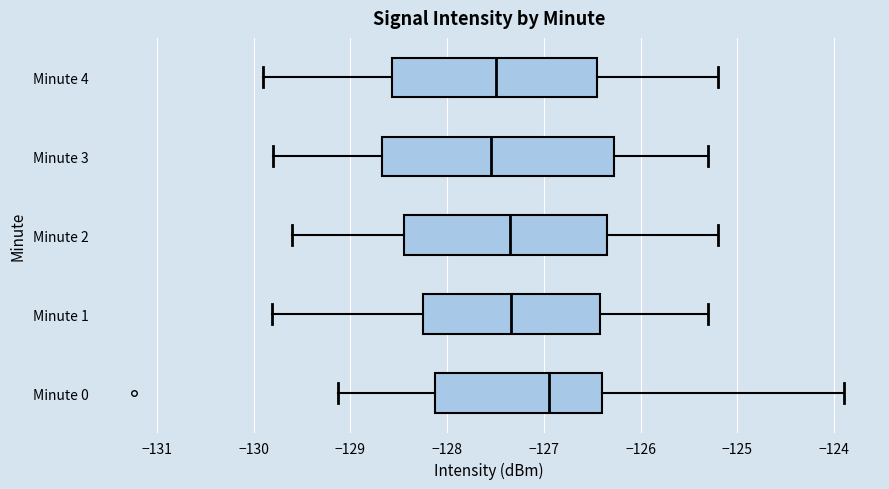

Which box is the widest, from its left edge to its right edge?

Minute 3